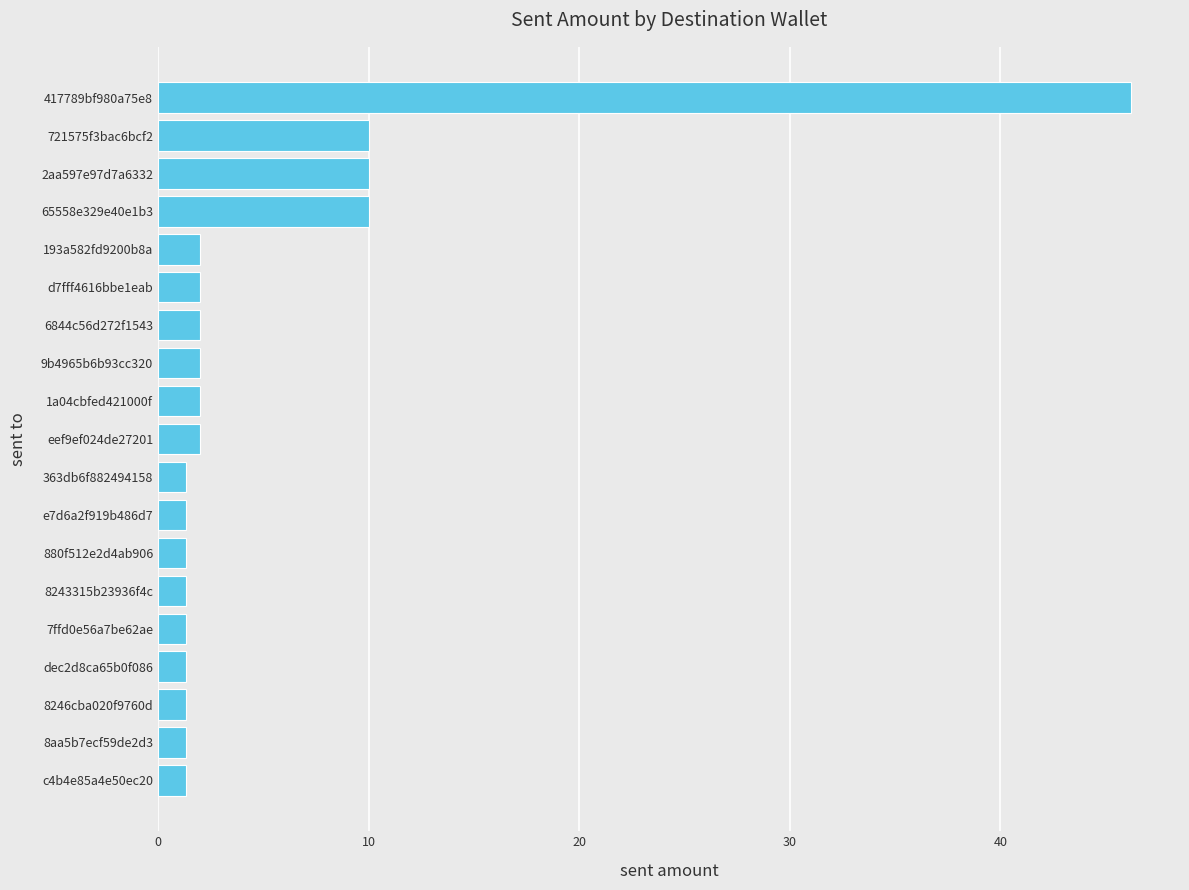

What is the sum of the values at 1a04cbfed421000f and eef9ef024de27201?

4.0